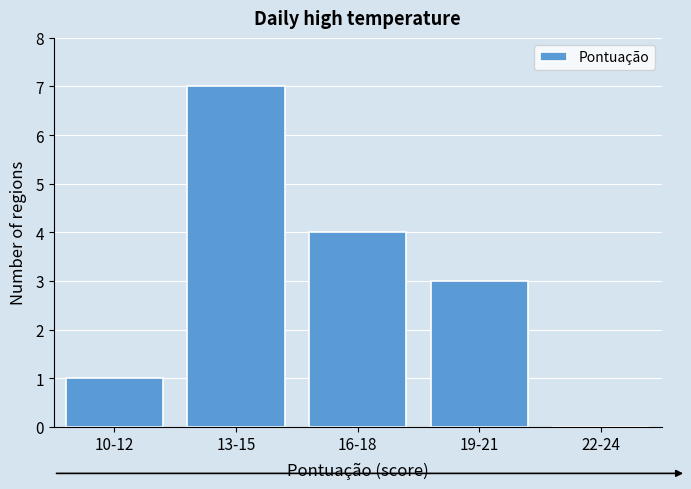

Reading left to right, transcribe all the data shown in this chart.

10-12=1	13-15=7	16-18=4	19-21=3	22-24=0